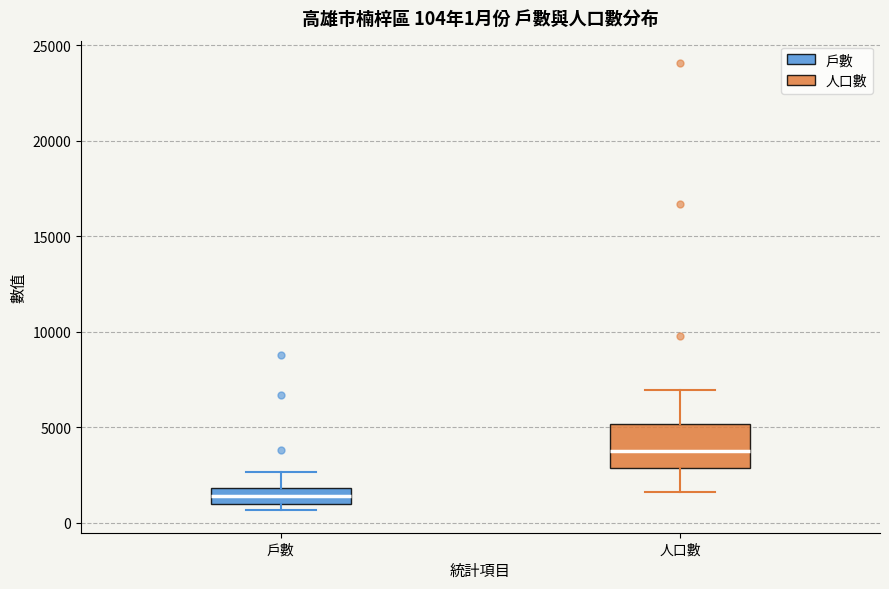

Which box has the highest median line?

人口數